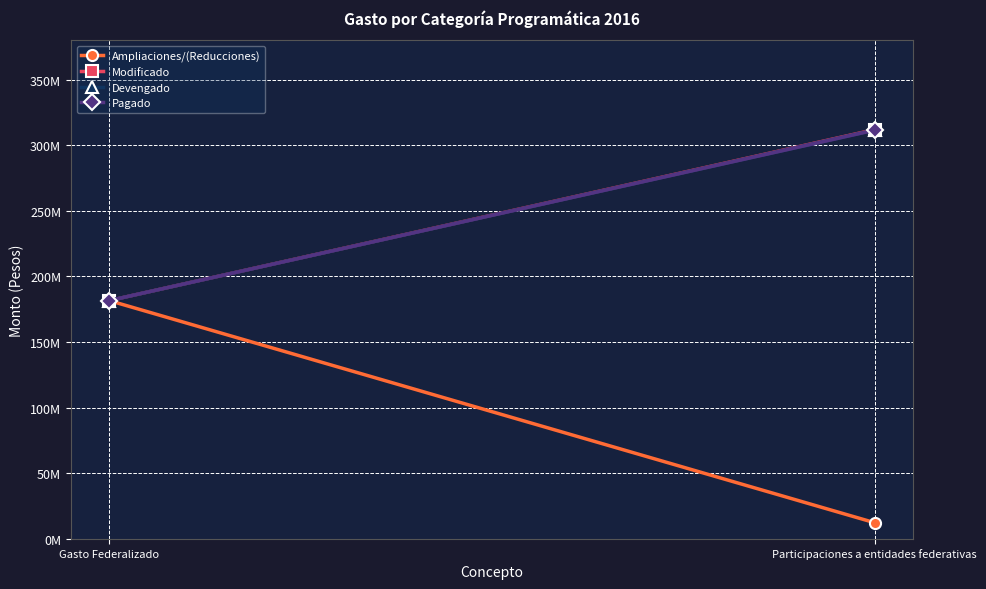

True or false: Devengado has a value of 311553536.2 at Participaciones a entidades federativas.

True